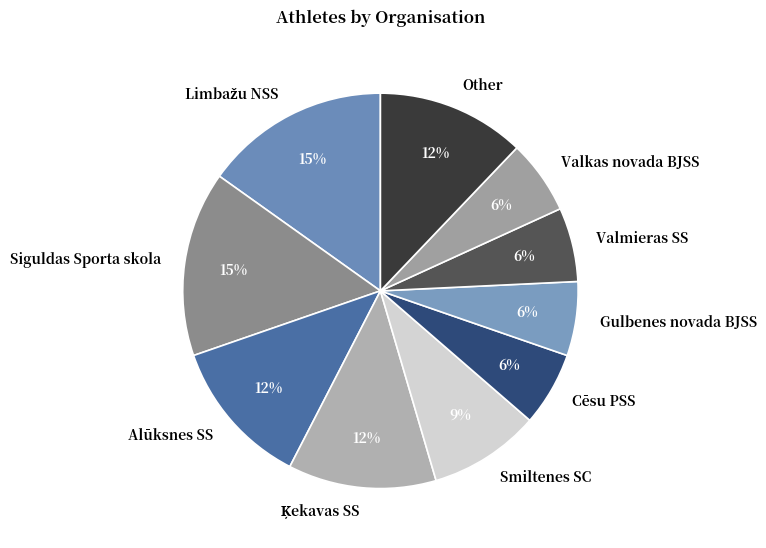

To the nearest percent, what is the difference between the largest and smallest slice percentages?

9%